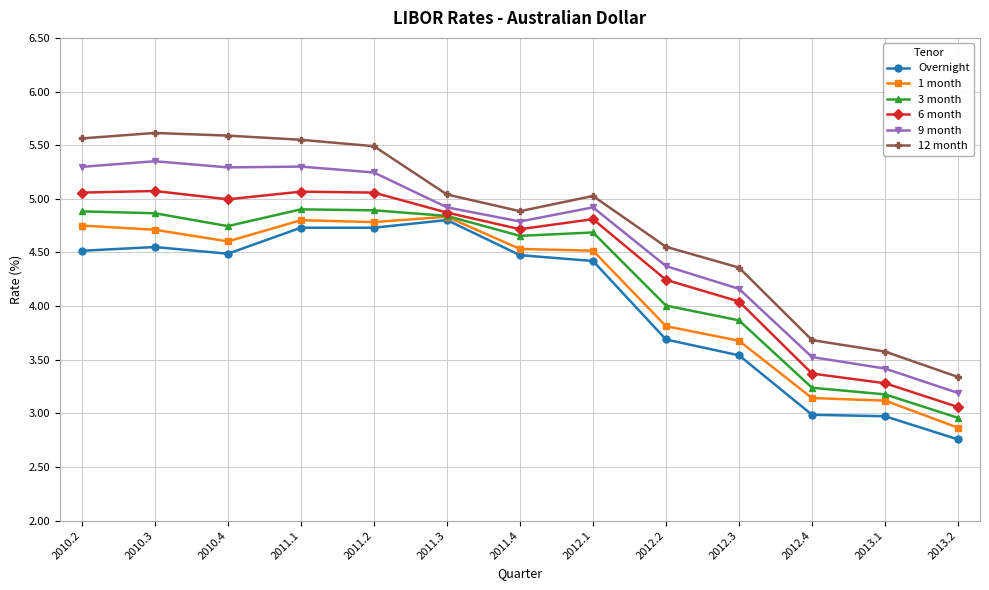

What are all the series names shown in the legend?

Overnight, 1 month, 3 month, 6 month, 9 month, 12 month